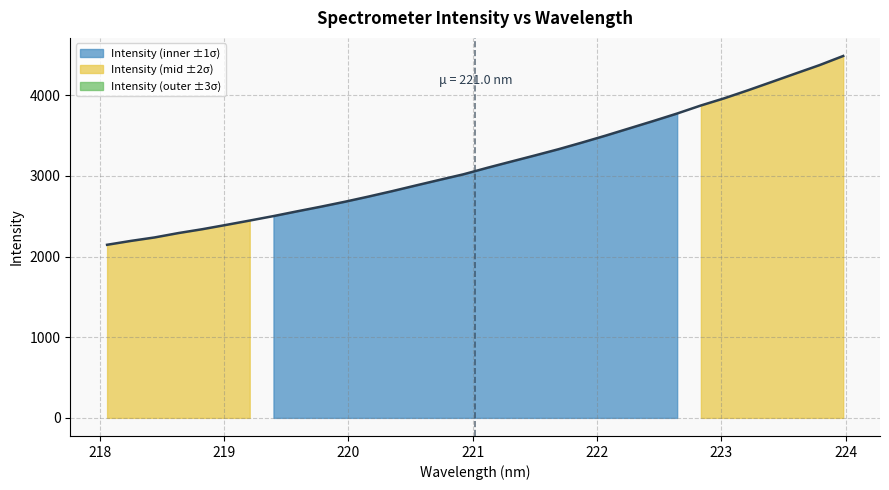

List the labels in order of value, smallest first.

218.0596, 218.2508, 218.442, 218.6332, 218.8244, 219.0156, 219.2067, 219.3979, 219.589, 219.7801, 219.9712, 220.1623, 220.3533, 220.5444, 220.7354, 220.9264, 221.1174, 221.3083, 221.4993, 221.6902, 221.8812, 222.0721, 222.263, 222.4538, 222.6447, 222.8355, 223.0264, 223.2172, 223.408, 223.5987, 223.7895, 223.9802